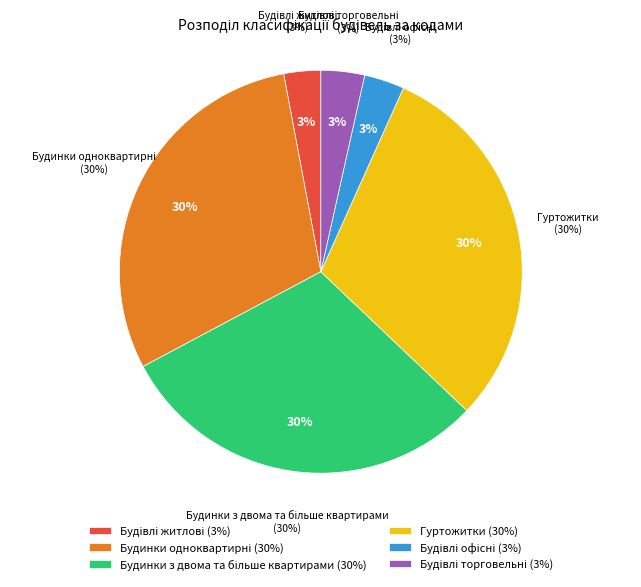

Does Будівлі житлові account for over 50% of the chart?

No